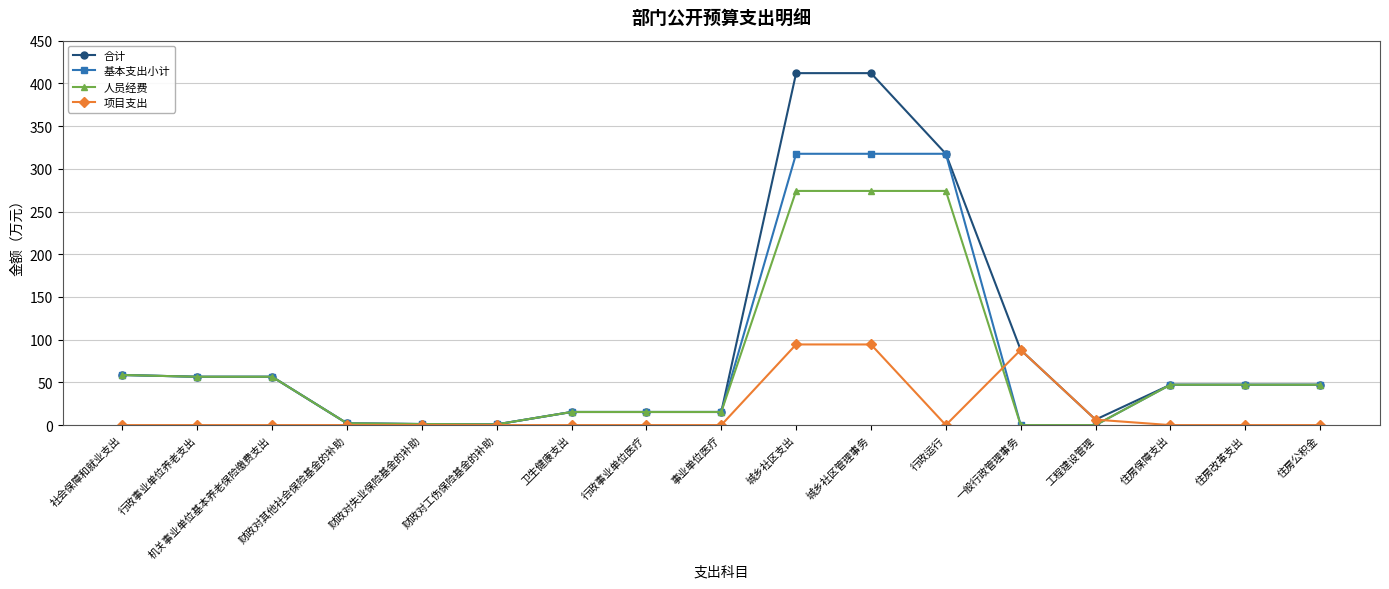

True or false: 人员经费 has a value of 0.0 at 一般行政管理事务.

True